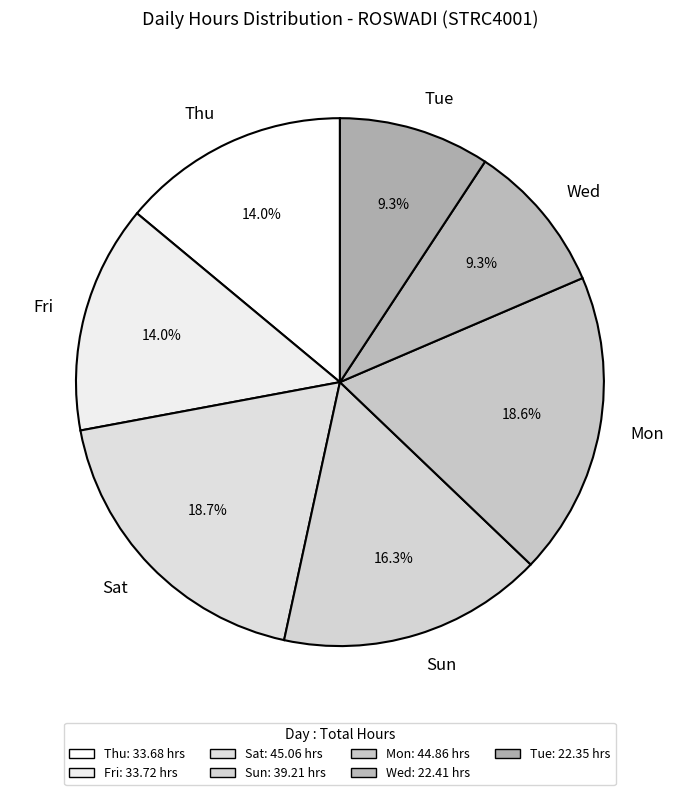

To the nearest percent, what is the difference between the largest and smallest slice percentages?

9%